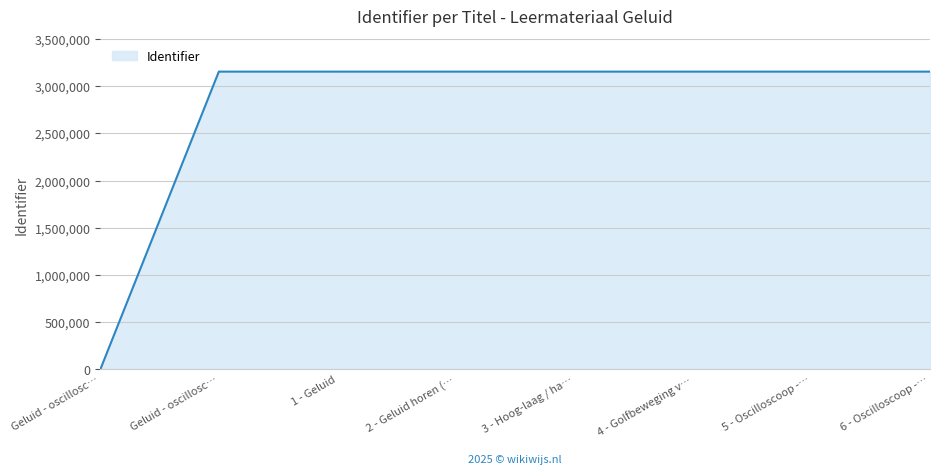

At which category does the chart reach its peak across all series?

6 - Oscilloscoop -…